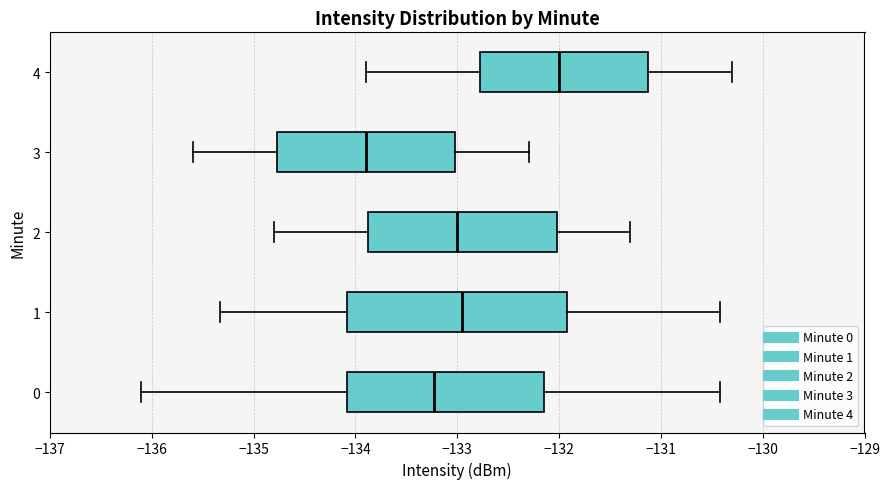

Reading bottom to top, transcribe this box plot: for each box, give where its median line is, the range the box spans, and where its two whiskers end, as read against the x-axis. The values are not printed on the chart, so give them approximately, as read against the axis.

0: median -133.2, box -134.1 to -132.1, whiskers -136.1 to -130.4
1: median -133.0, box -134.1 to -131.9, whiskers -135.3 to -130.4
2: median -133.0, box -133.9 to -132.0, whiskers -134.8 to -131.3
3: median -133.9, box -134.8 to -133.0, whiskers -135.6 to -132.3
4: median -132.0, box -132.8 to -131.1, whiskers -133.9 to -130.3